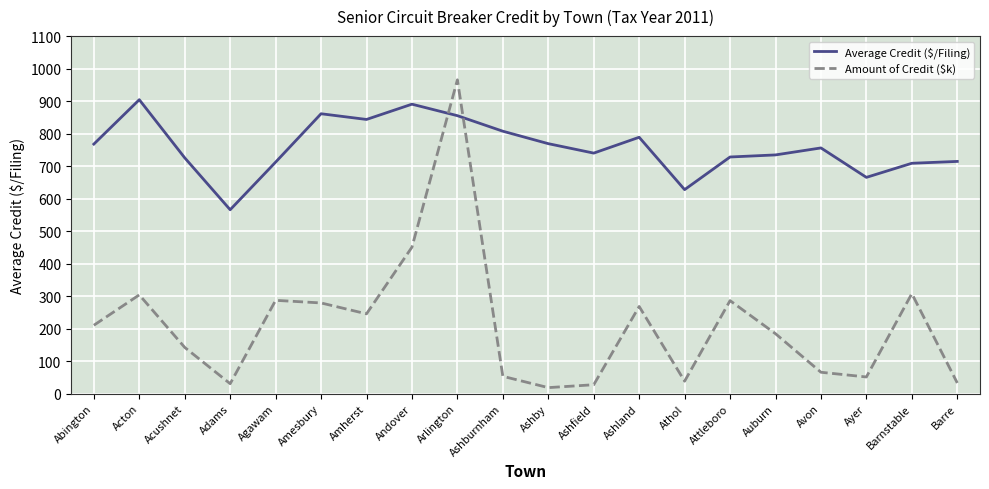

Which series has the largest range (max minus min)?

Amount of Credit ($k)